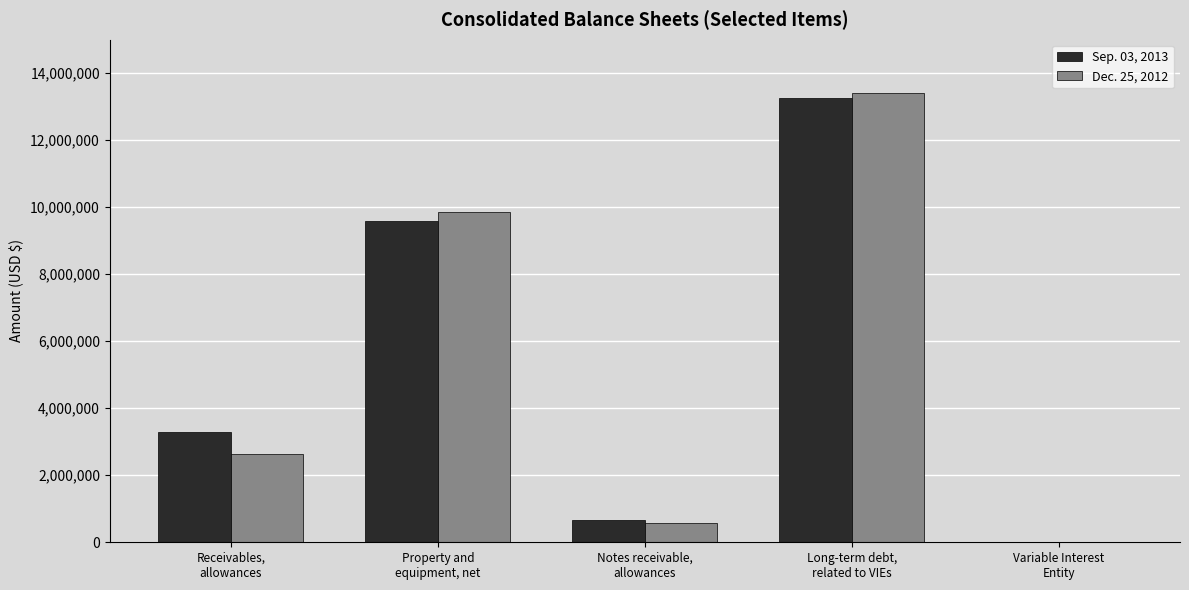

What is the maximum value shown in the chart?

13408000